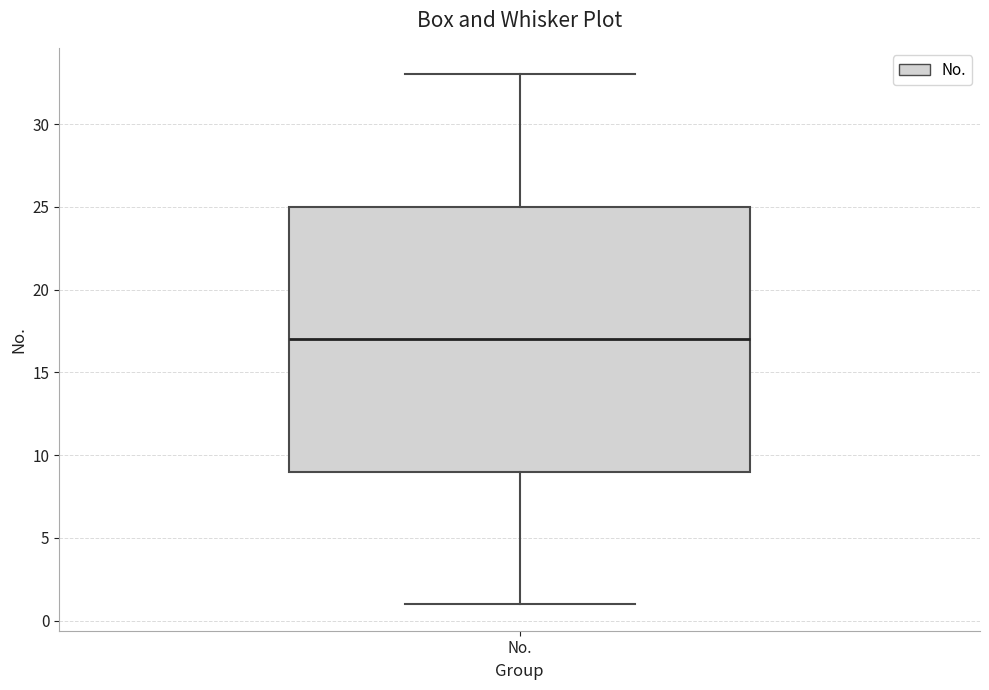

Transcribe this box plot: give where the median line is, the range the box spans, and where the two whiskers end, as read against the y-axis. The values are not printed on the chart, so give them approximately, as read against the axis.

median 17, box 9 to 25, whiskers 1 to 33